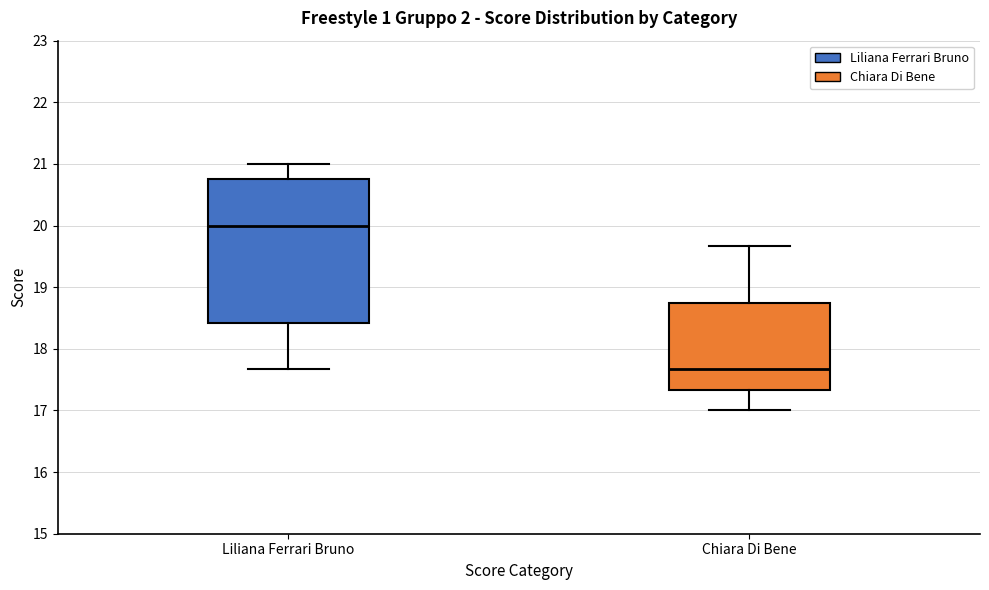

Reading left to right, read every box against the y-axis: the position of its median line, the range the box covers, and the ends of its whiskers. The values are not printed on the chart, so give them approximately, as read against the axis.

Liliana Ferrari Bruno: median 20.0, box 18.4 to 20.8, whiskers 17.7 to 21.0
Chiara Di Bene: median 17.7, box 17.3 to 18.8, whiskers 17.0 to 19.7